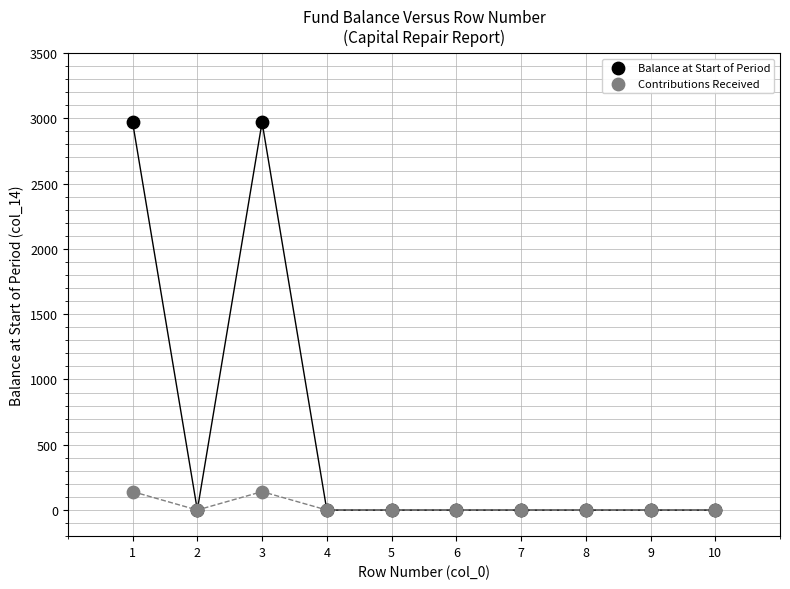

What are all the series names shown in the legend?

Balance at Start of Period, Contributions Received